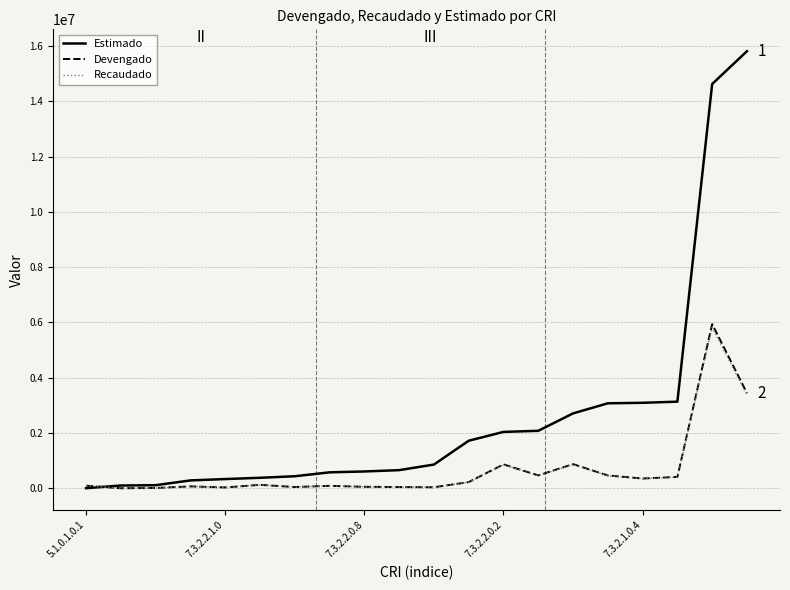

Does the chart have visible grid lines?

Yes